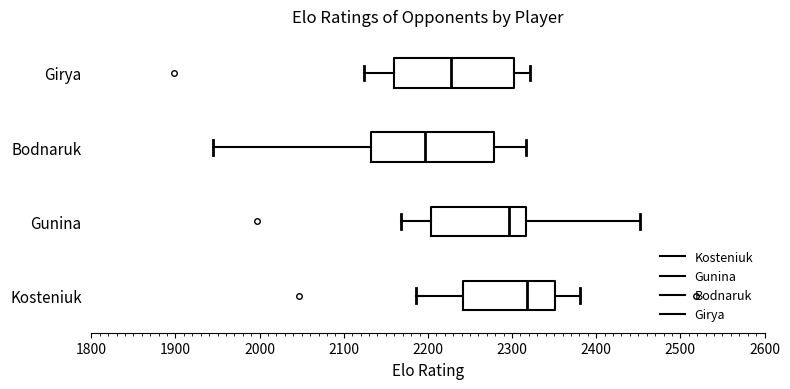

Reading bottom to top, read every box against the x-axis: the position of its median line, the range the box covers, and the ends of its whiskers. The values are not printed on the chart, so give them approximately, as read against the axis.

Kosteniuk: median 2320, box 2240 to 2350, whiskers 2190 to 2380
Gunina: median 2300, box 2200 to 2320, whiskers 2170 to 2450
Bodnaruk: median 2200, box 2130 to 2280, whiskers 1950 to 2320
Girya: median 2230, box 2160 to 2300, whiskers 2120 to 2320